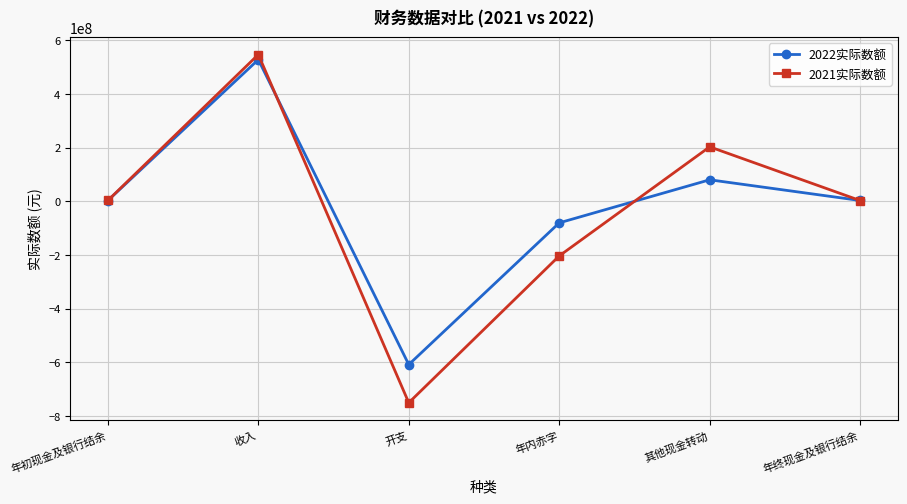

Is it true that 2022实际数额 equals -80141538 at 年内赤字?

True